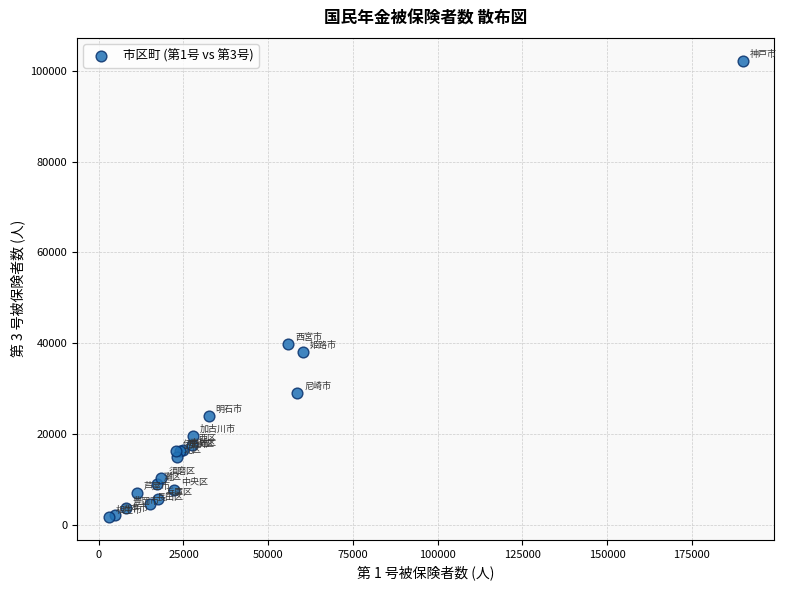

What Y value in the scatter plot is closest to 51948?

39752